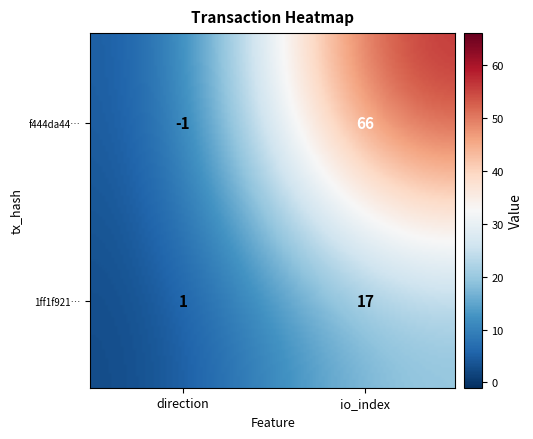

What is the sum of the 1ff1f921ab1063976163d003d912dc2fc8ff56f values at 0 and 1?

18